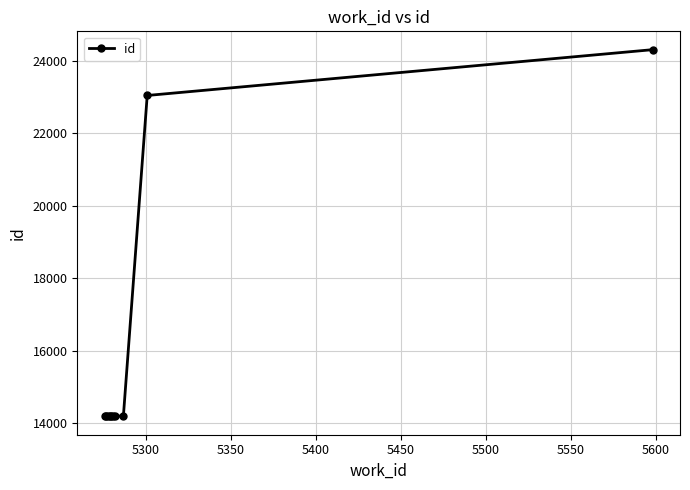

What is the smallest value displayed?

14194